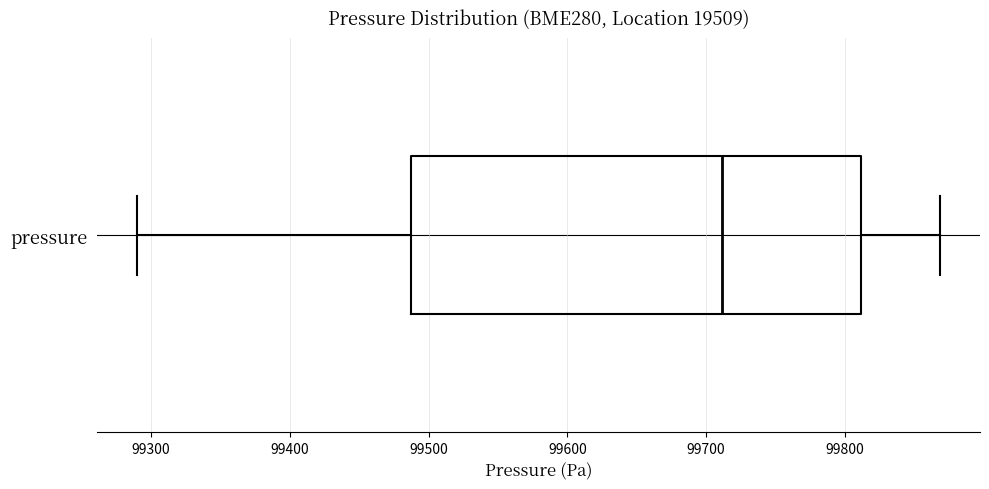

Transcribe this box plot: give where the median line is, the range the box spans, and where the two whiskers end, as read against the x-axis. The values are not printed on the chart, so give them approximately, as read against the axis.

median 99710, box 99490 to 99810, whiskers 99290 to 99870